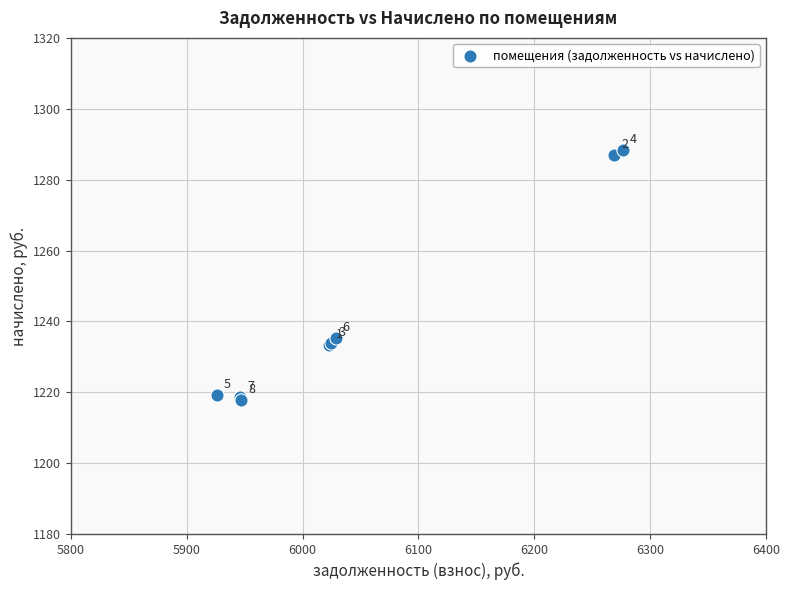

What Y value in the scatter plot is closest to 1253?

1235.3